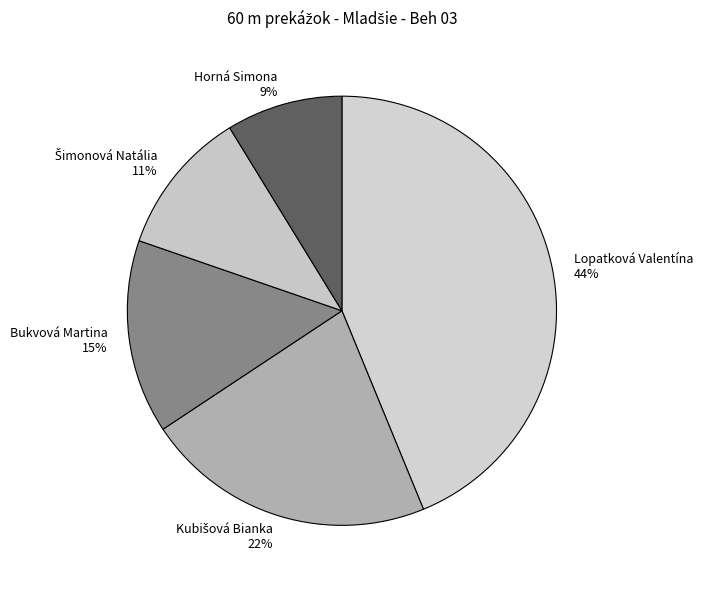

How many slices are in this pie chart?

5